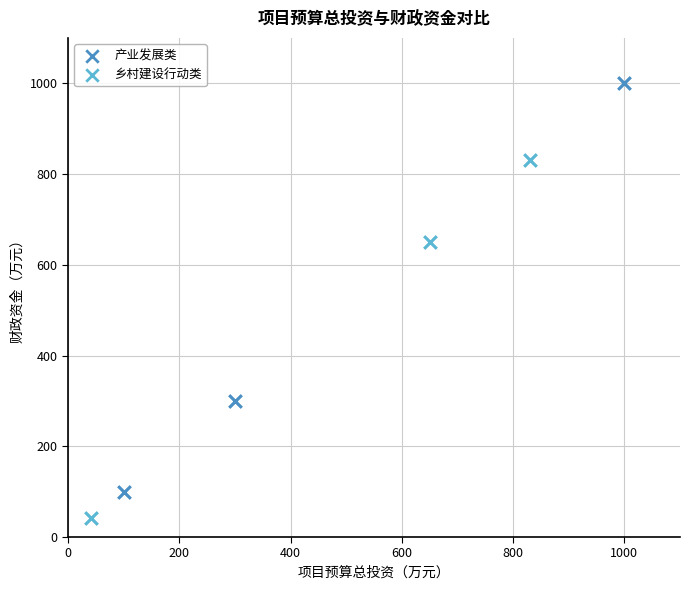

Which series has the largest Y range (max minus min)?

产业发展类